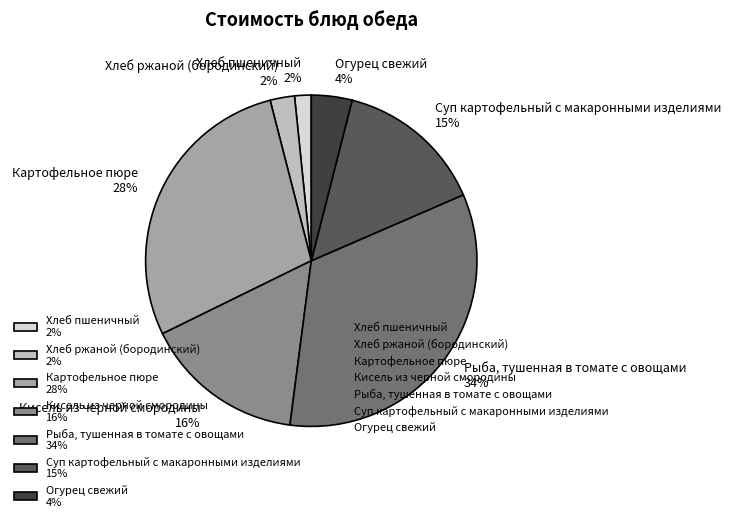

Is there any slice that represents more than half of the pie?

No